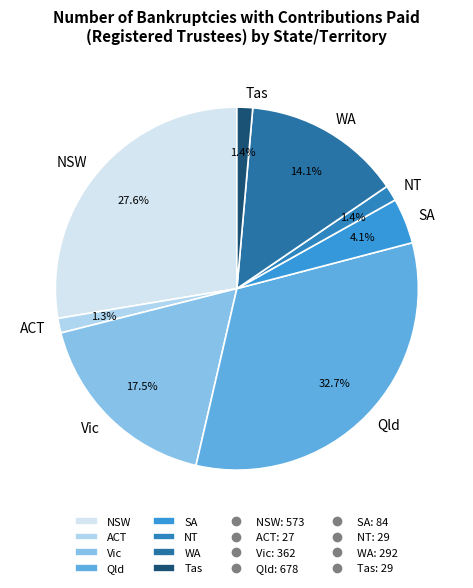

Is the sum of NT and Qld greater than half?

No